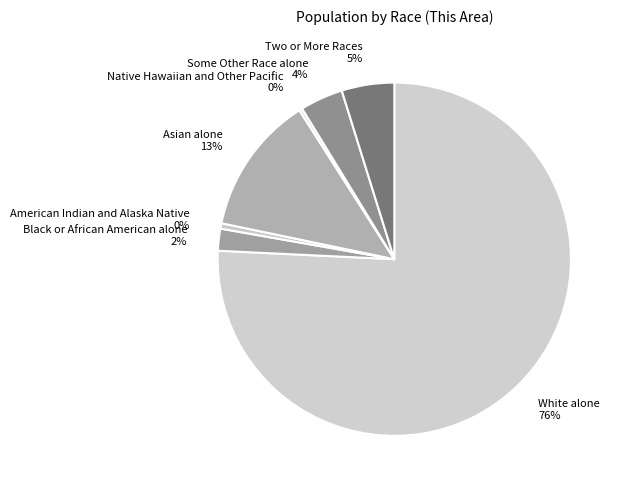

Is there any slice that represents more than half of the pie?

Yes